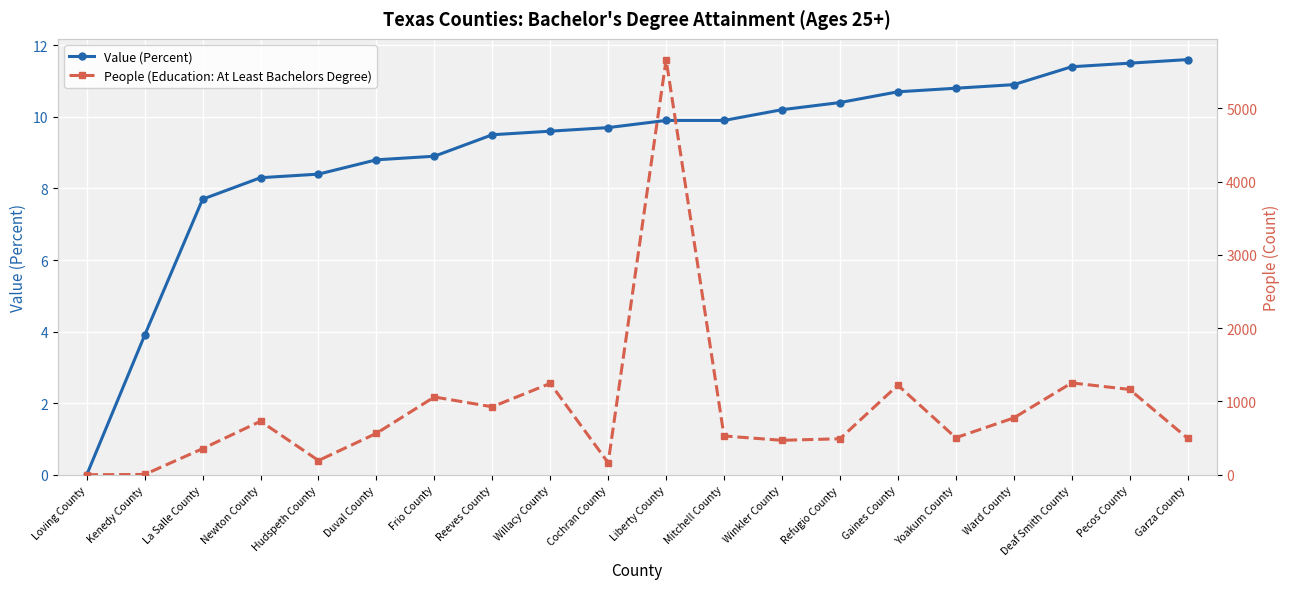

In People (Education: At Least Bachelors Degree), how many points are lower than both neighbors (excluding endpoints)?

5